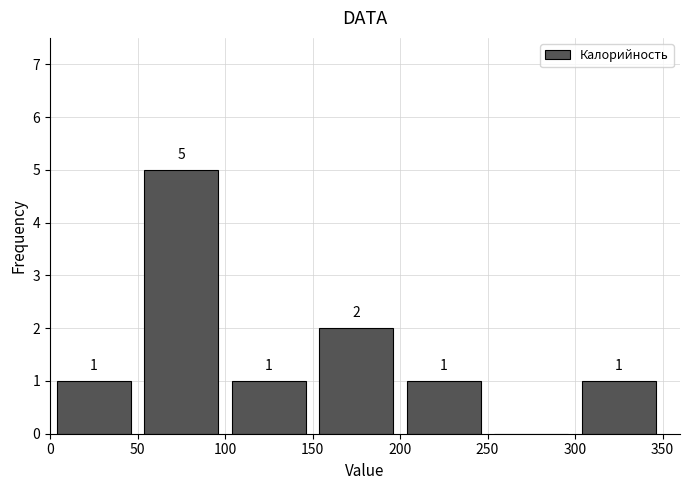

Which range on the x-axis has the tallest bar?

50 to 100